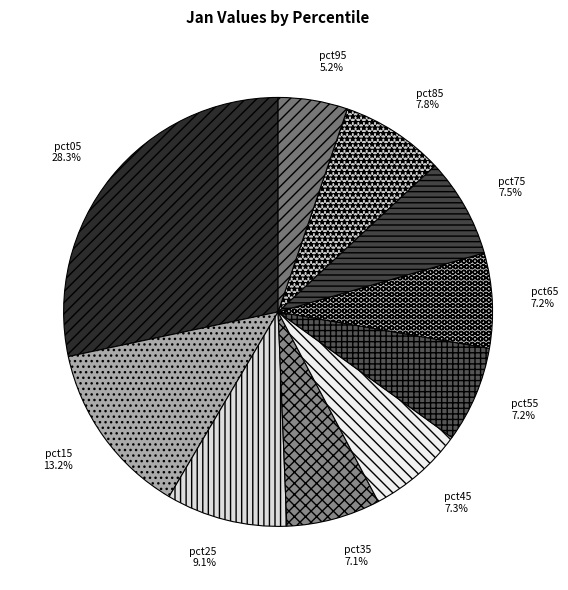

True or false: pct75 accounts for 17% of the total.

False